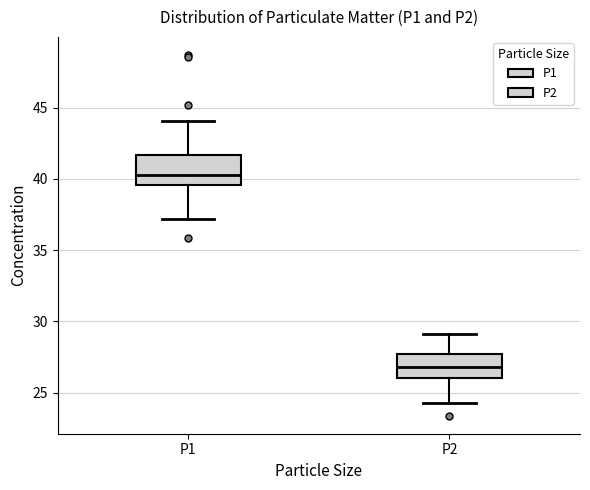

Reading left to right, transcribe this box plot: for each box, give where its median line is, the range the box spans, and where its two whiskers end, as read against the y-axis. The values are not printed on the chart, so give them approximately, as read against the axis.

P1: median 40.5, box 39.5 to 41.5, whiskers 37.0 to 44.0
P2: median 27.0, box 26.0 to 27.5, whiskers 24.5 to 29.0